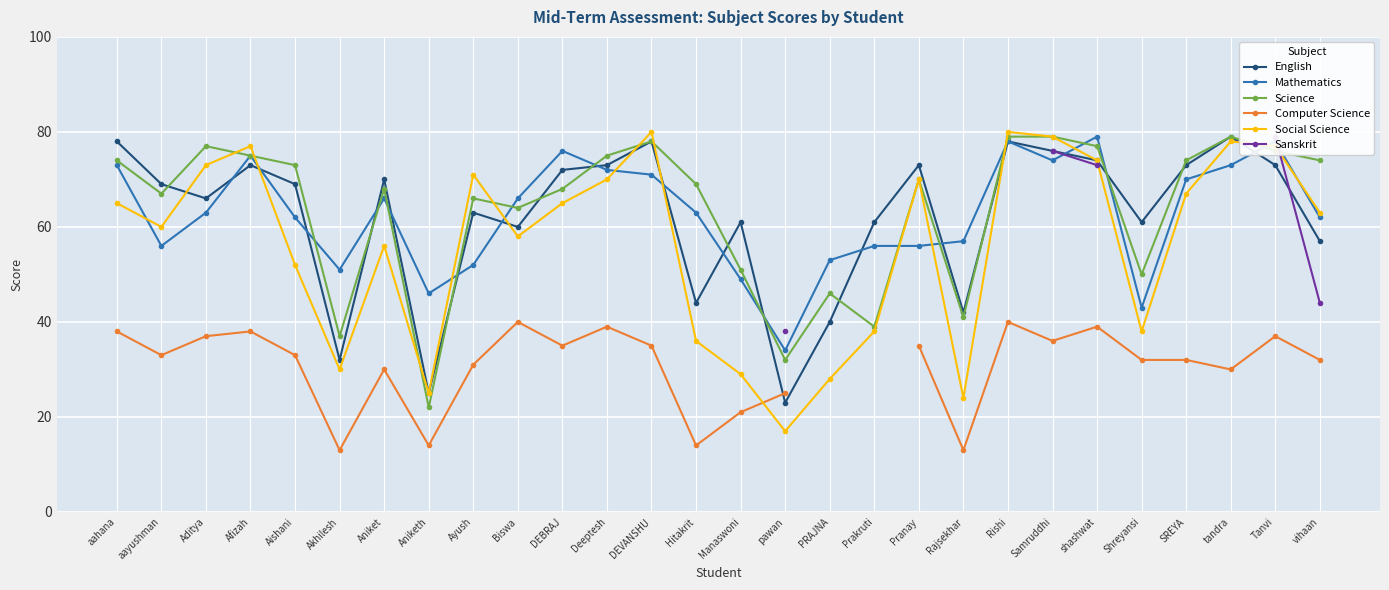

Between Deeptesh and tandra, which series saw the biggest shift?

Computer Science